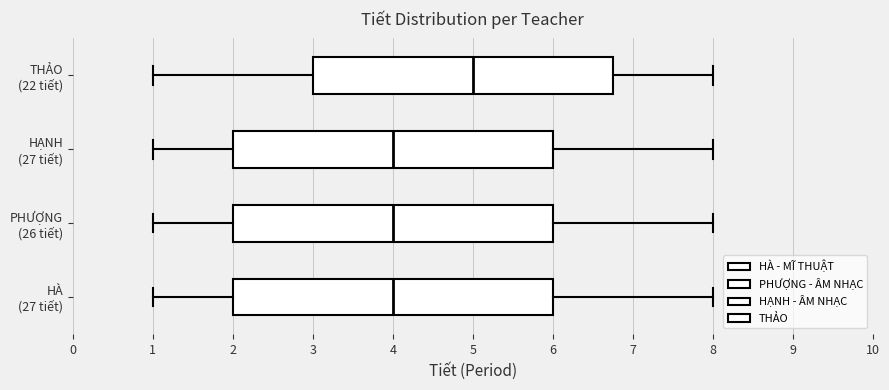

Reading bottom to top, transcribe this box plot: for each box, give where its median line is, the range the box spans, and where its two whiskers end, as read against the x-axis. The values are not printed on the chart, so give them approximately, as read against the axis.

HÀ (27 tiết): median 4.0, box 2.0 to 6.0, whiskers 1.0 to 8.0
PHƯỢNG (26 tiết): median 4.0, box 2.0 to 6.0, whiskers 1.0 to 8.0
HẠNH (27 tiết): median 4.0, box 2.0 to 6.0, whiskers 1.0 to 8.0
THẢO (22 tiết): median 5.0, box 3.0 to 6.8, whiskers 1.0 to 8.0